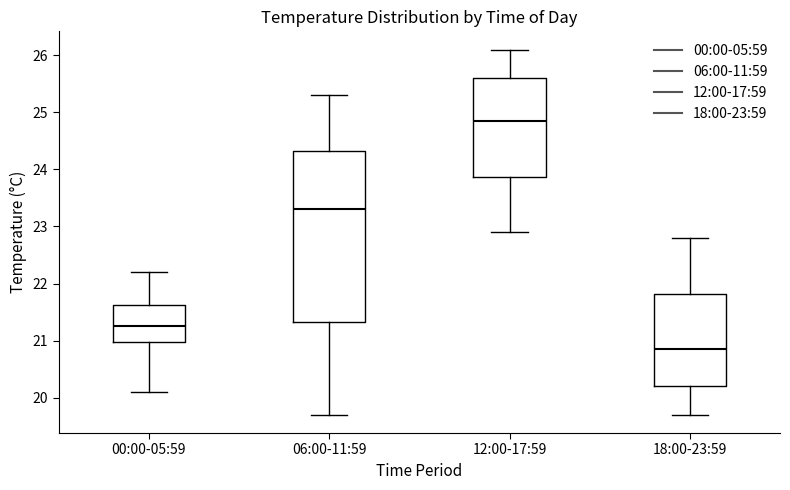

Which box's median line is the highest?

12:00-17:59